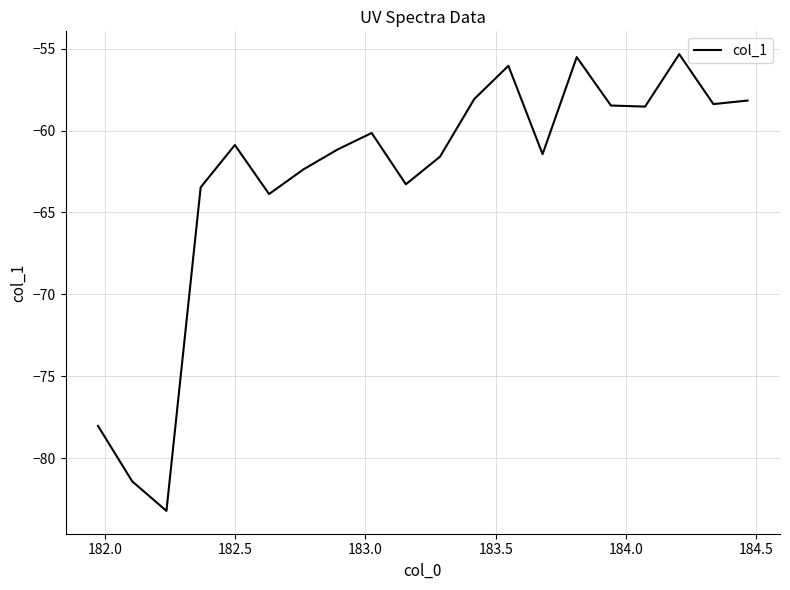

What is the greatest value displayed?

-55.3